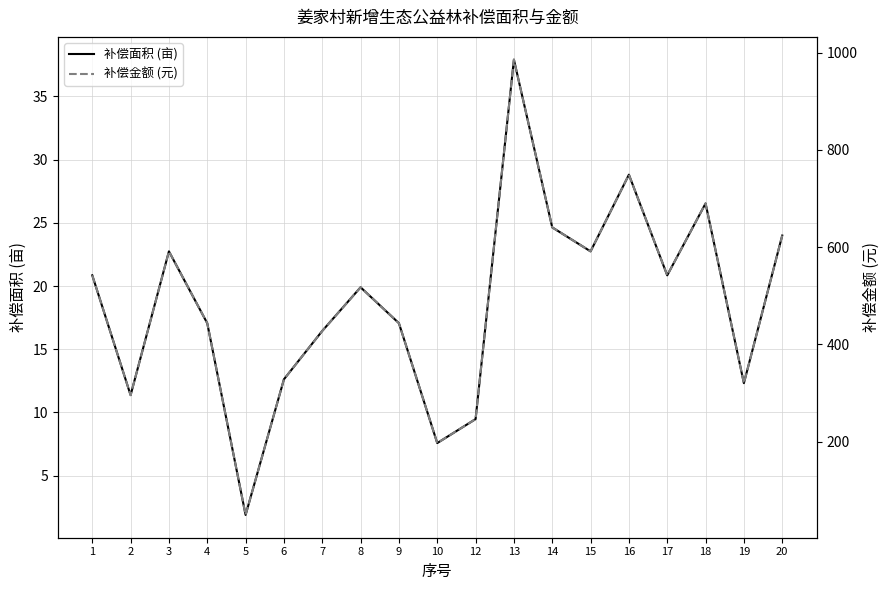

Which category has the lowest value in the 补偿金额 (元) series?

5